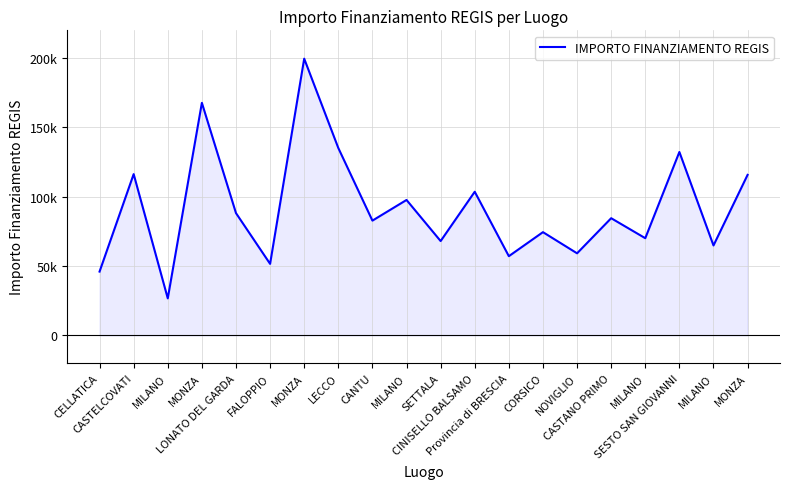

Does the chart have visible grid lines?

Yes